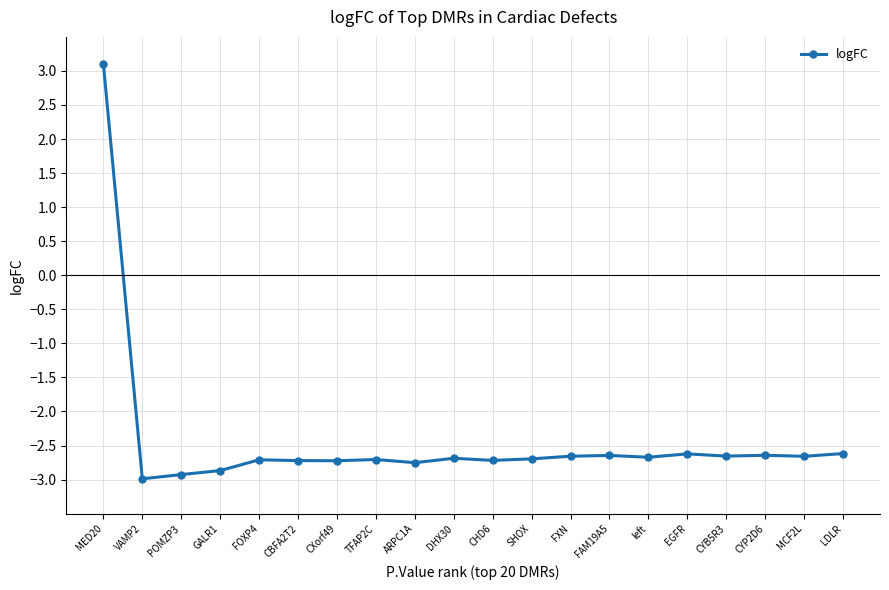

Which has a higher value, POMZP3 or CYB5R3?

CYB5R3